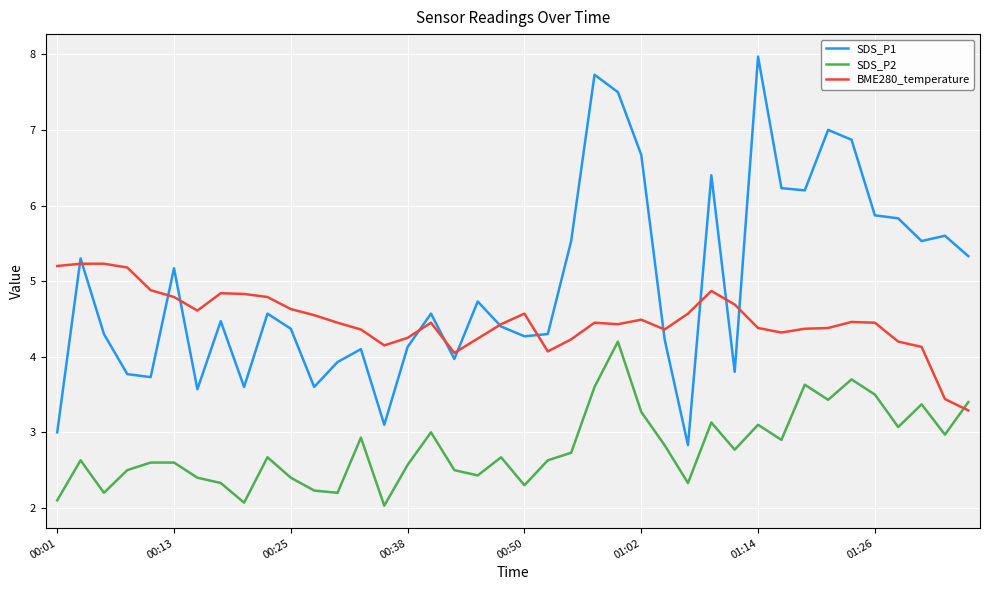

Which series has the widest spread of values?

SDS_P1